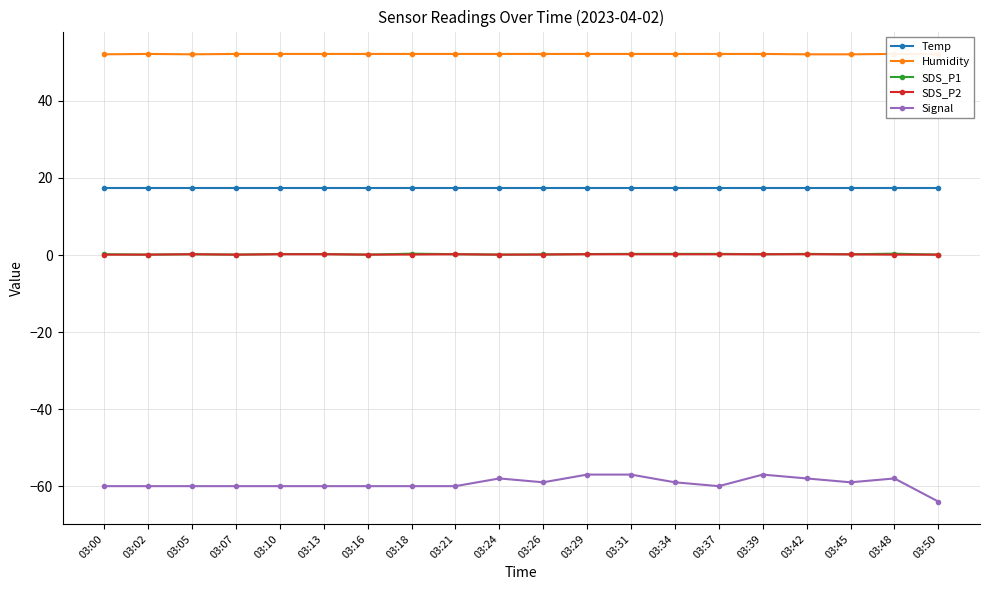

Is it true that SDS_P1 equals 0.2 at 03:21?

True